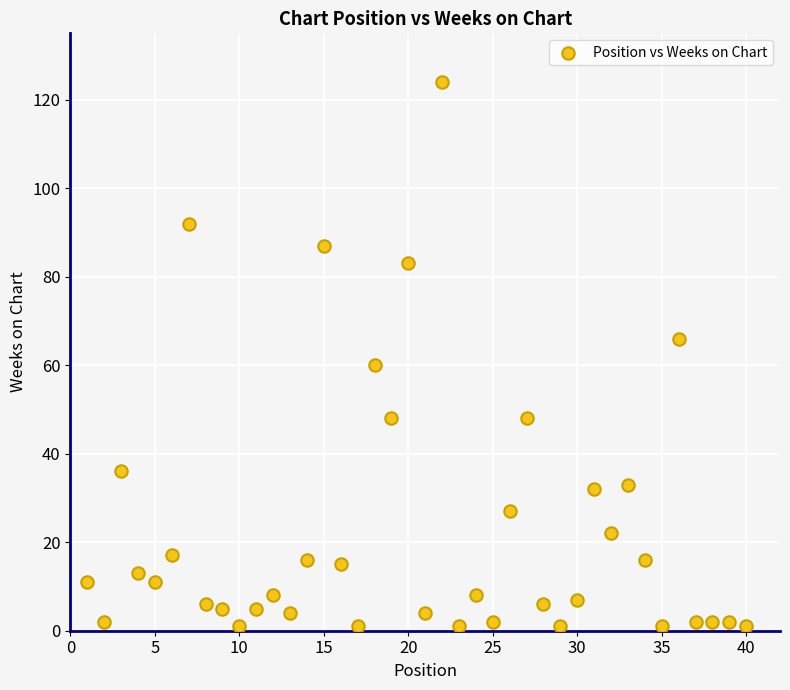

What is the range of Y values (max minus min)?

123